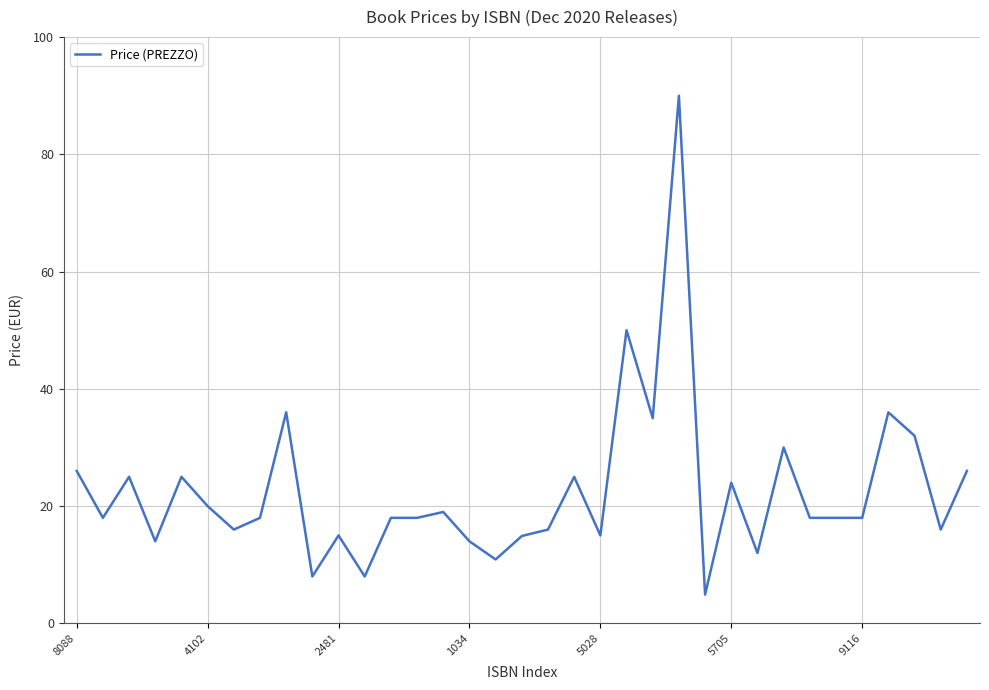

What is the minimum value shown in the chart?

4.9